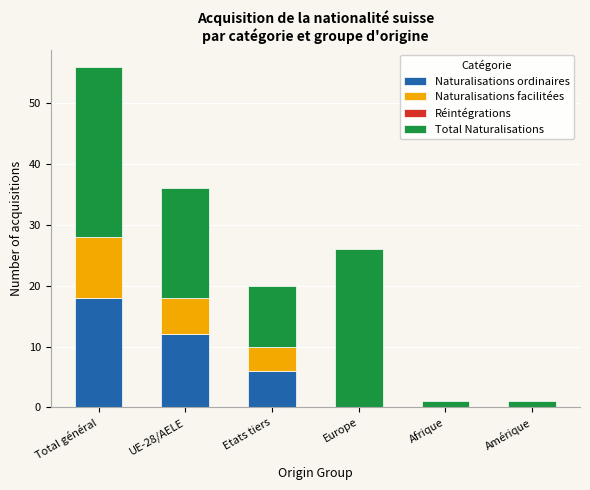

What is the total value across all series at Total général?

56